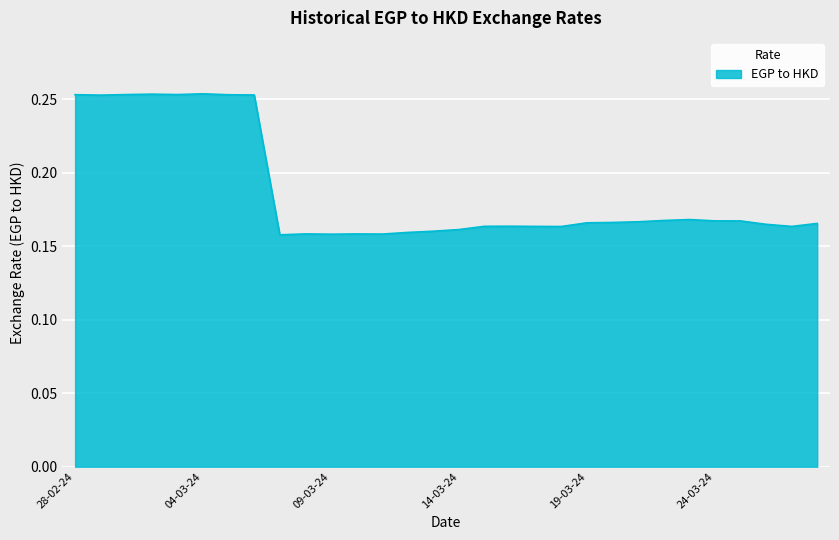

At which category does the chart reach its peak across all series?

04-03-24